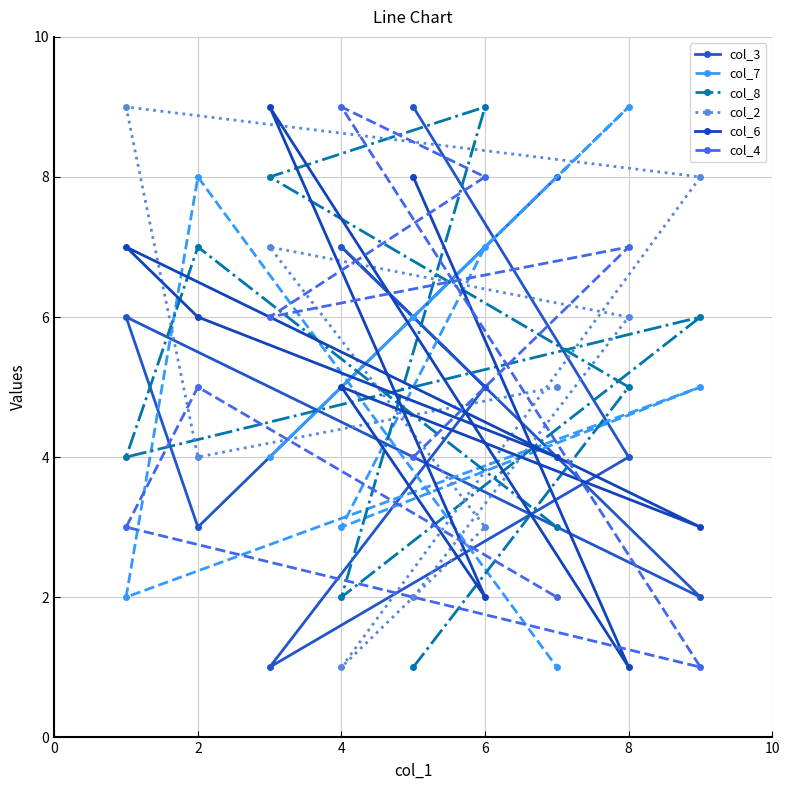

Which series has the largest range (max minus min)?

col_3